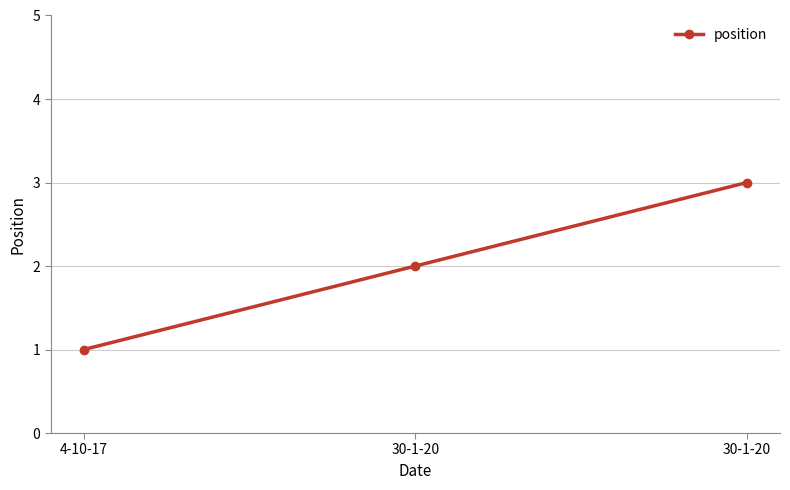

Between 30-1-20 and 4-10-17, which is larger?

30-1-20